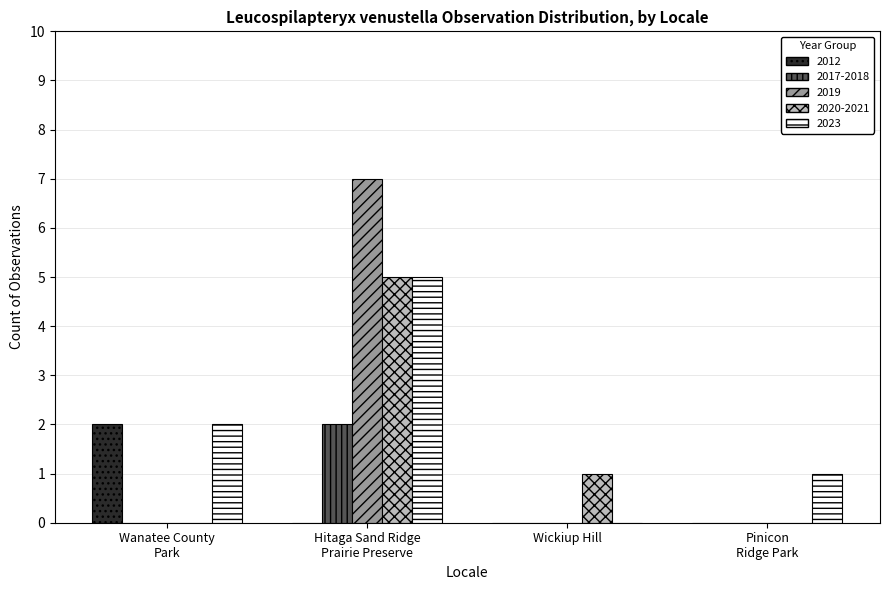

Count the number of data series in this chart.

5